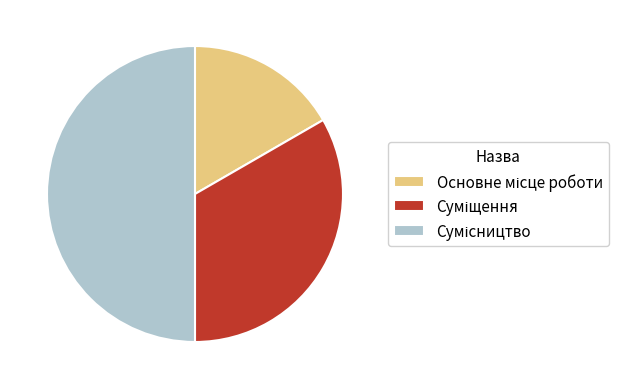

To the nearest percent, what is the average slice percentage?

33%